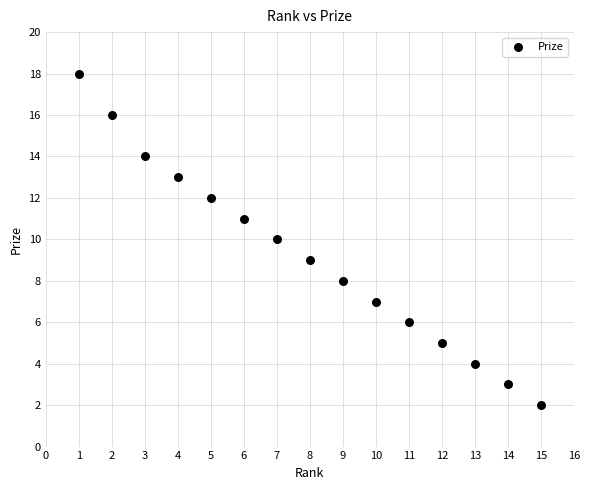

What is the range of X values (max minus min)?

14